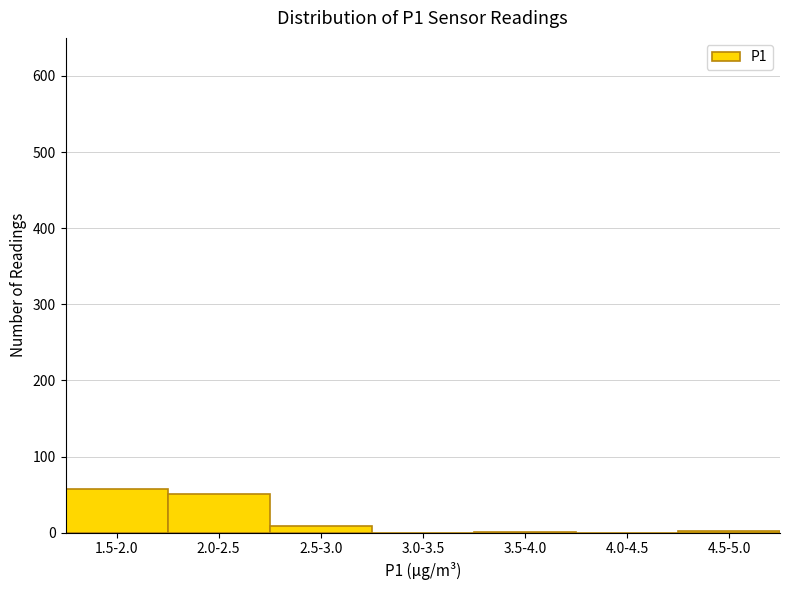

Is it true that the value at 2.0-2.5 is 51?

True